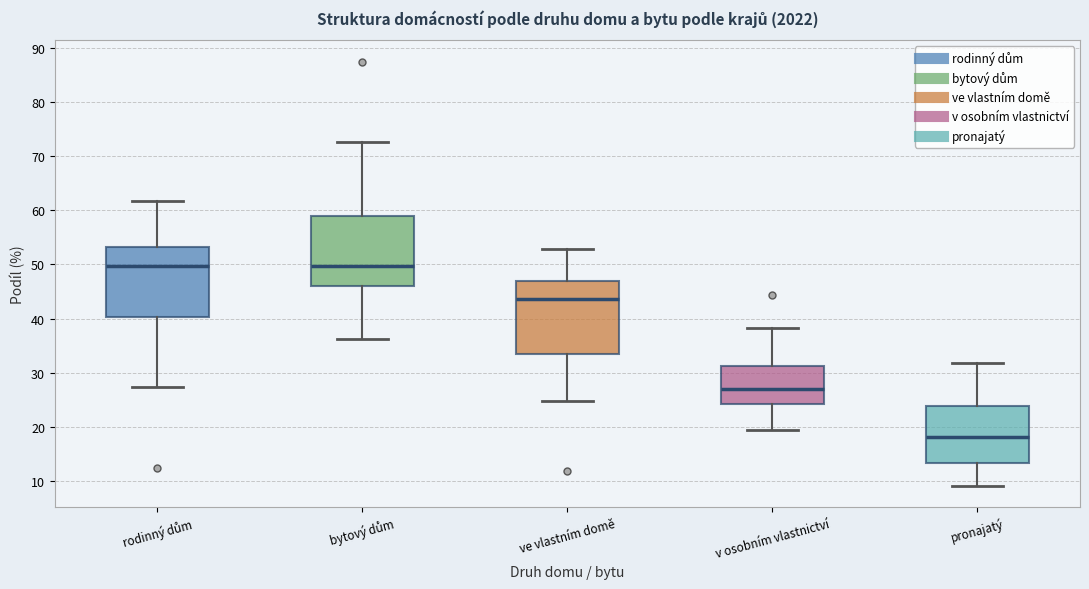

Where does the upper whisker of the box for rodinný dům end on the y-axis? The values are not printed on the chart, so give them approximately, as read against the axis.

62